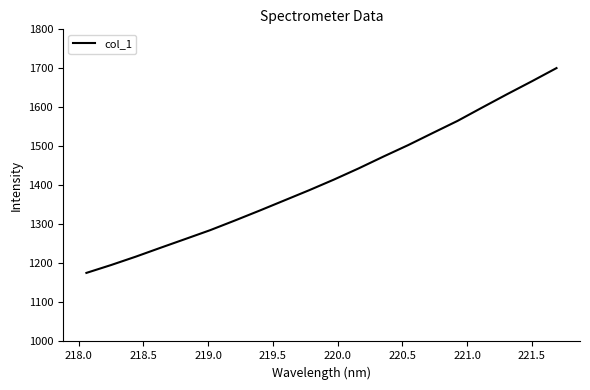

What is the smallest value displayed?

1175.7